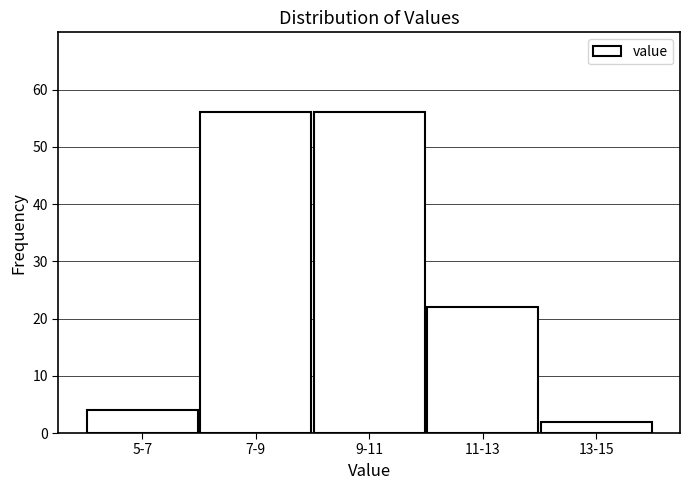

Reading left to right, extract all data points from this chart.

5-7=4	7-9=56	9-11=56	11-13=22	13-15=2